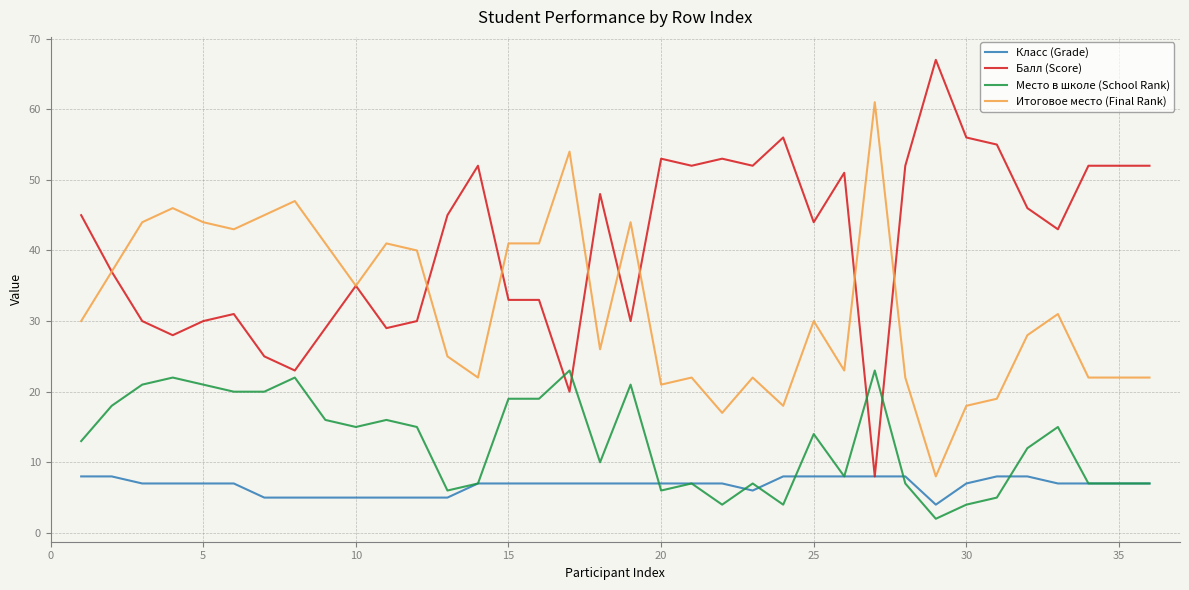

True or false: Итоговое место (Final Rank) and Класс (Grade) cross at least once.

False